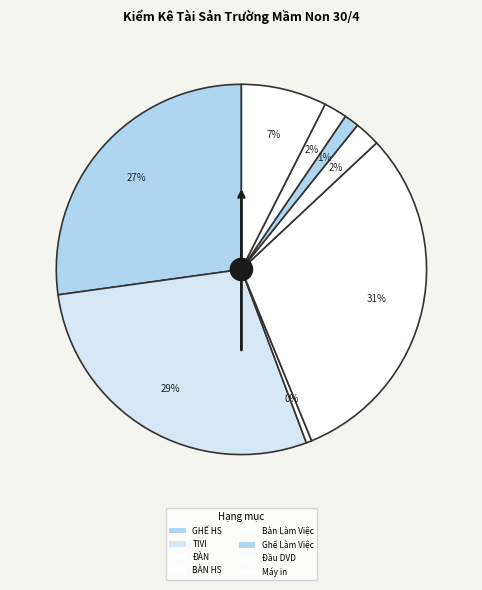

Which has a higher value, GHẾ HS or Máy in?

GHẾ HS